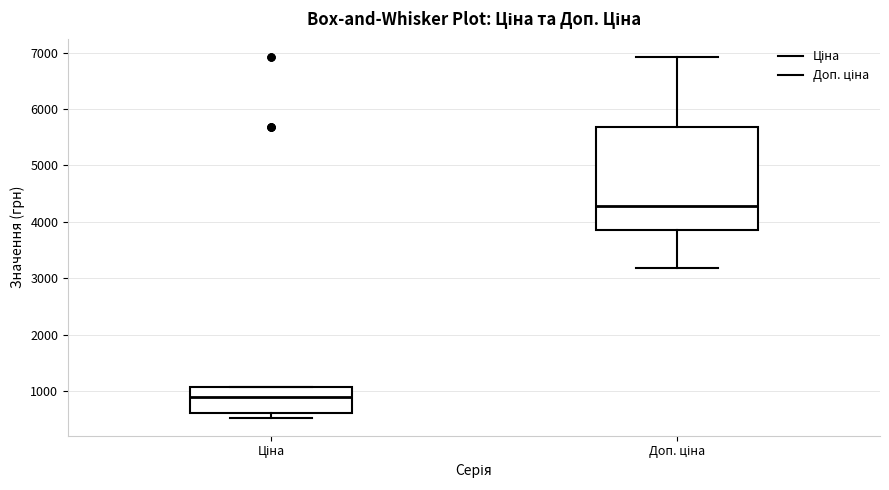

Reading left to right, read every box against the y-axis: the position of its median line, the range the box covers, and the ends of its whiskers. The values are not printed on the chart, so give them approximately, as read against the axis.

Ціна: median 900, box 600 to 1100, whiskers 500 to 1100
Доп. ціна: median 4300, box 3900 to 5700, whiskers 3200 to 6900